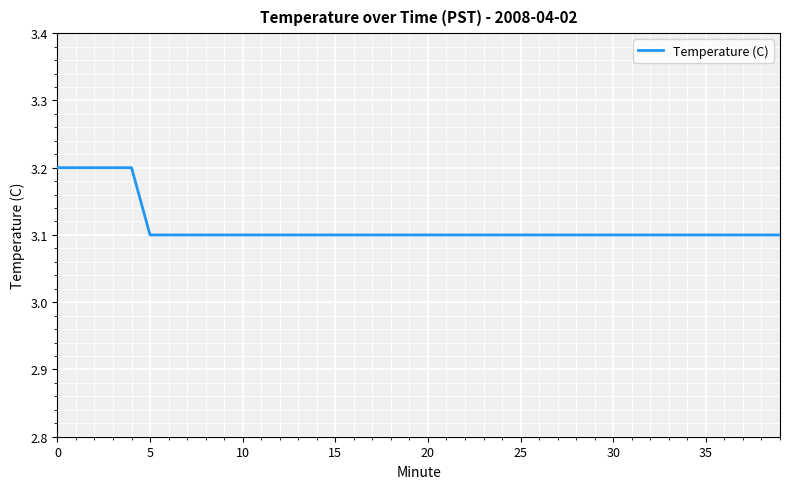

What is the minimum value shown in the chart?

3.1